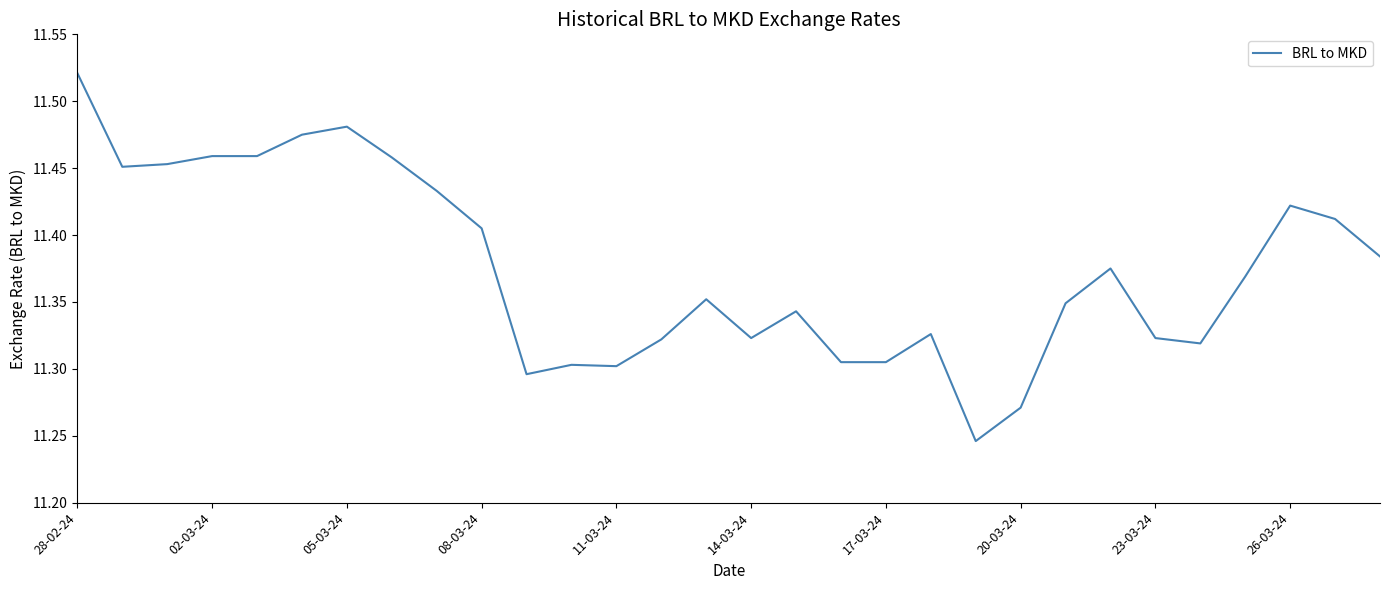

How many series are shown in this chart?

1